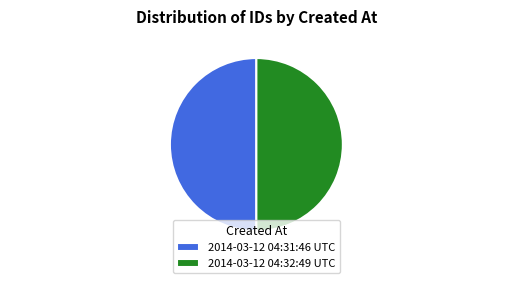

Approximately how many times larger is the value at 2014-03-12 04:31:46 UTC compared to 2014-03-12 04:32:49 UTC?

1.0